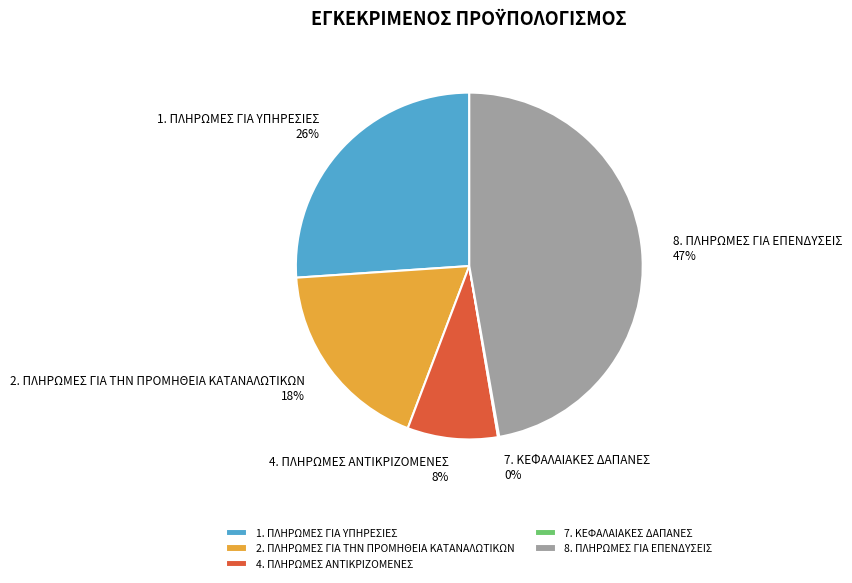

To the nearest percent, what percentage of the pie is 1. ΠΛΗΡΩΜΕΣ ΓΙΑ ΥΠΗΡΕΣΙΕΣ?

26%